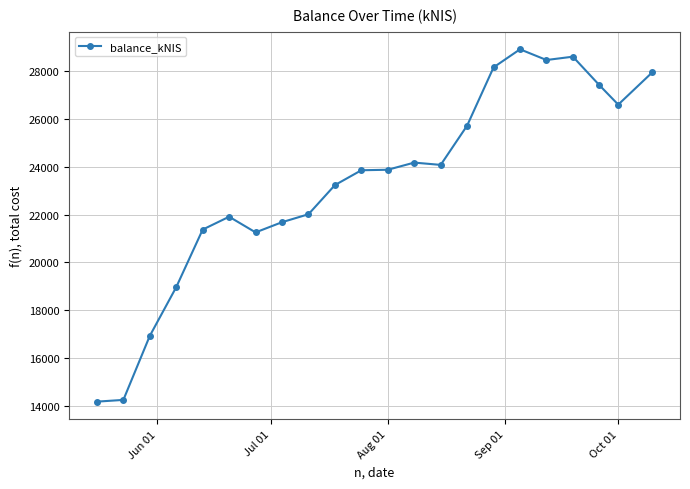

What is the smallest value displayed?

14178.8